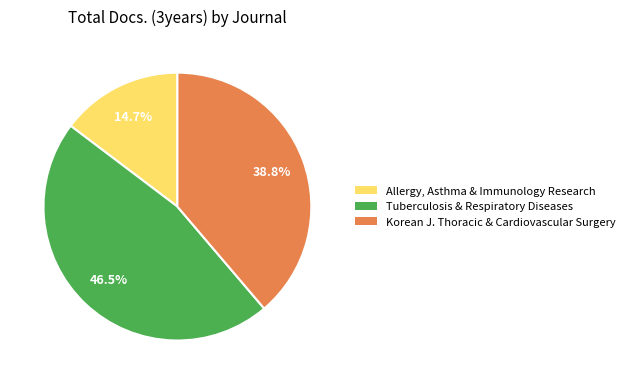

Approximately how many times larger is the value at Tuberculosis & Respiratory Diseases compared to Korean J. Thoracic & Cardiovascular Surgery?

1.2